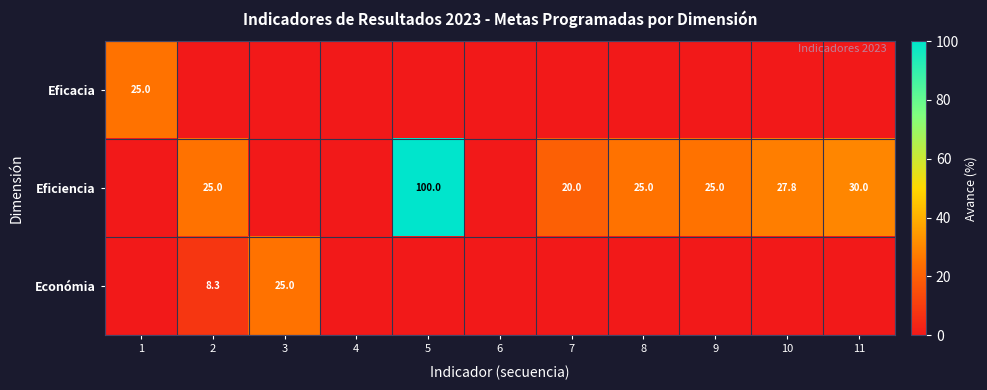

True or false: Eficiencia has a value of 9.9 at 8.

False